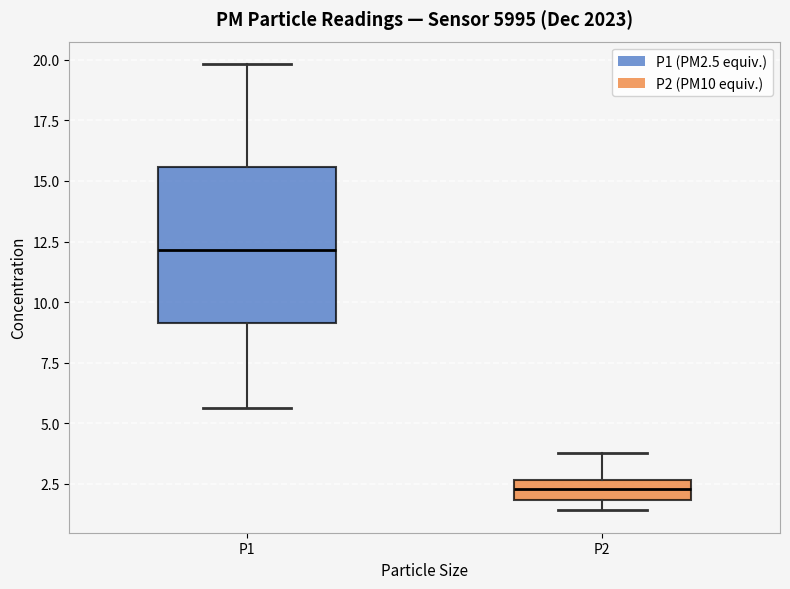

Where does the lower whisker of the box for P1 end on the y-axis? The values are not printed on the chart, so give them approximately, as read against the axis.

5.5